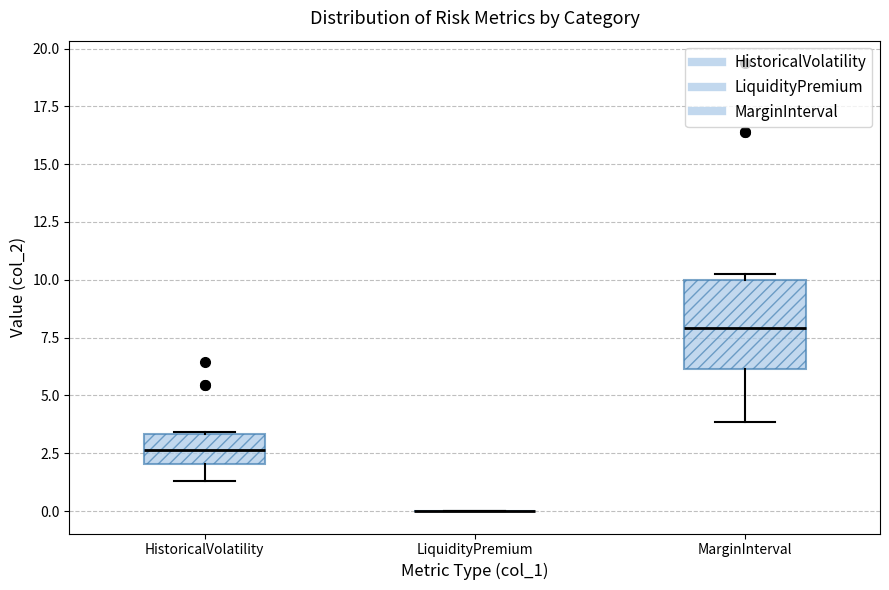

Reading left to right, read every box against the y-axis: the position of its median line, the range the box covers, and the ends of its whiskers. The values are not printed on the chart, so give them approximately, as read against the axis.

HistoricalVolatility: median 2.5, box 2.0 to 3.5, whiskers 1.5 to 3.5
LiquidityPremium: box collapsed to a line at 0.0, whiskers 0.0 to 0.0
MarginInterval: median 8.0, box 6.0 to 10.0, whiskers 4.0 to 10.0 (just above the box's upper edge)